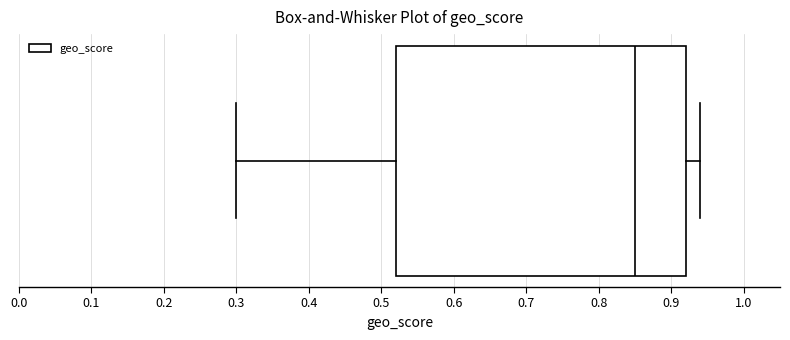

Read this box plot against the x-axis: the position of the median line, the range covered by the box, and the ends of both whiskers. The values are not printed on the chart, so give them approximately, as read against the axis.

median 0.85, box 0.52 to 0.92, whiskers 0.30 to 0.94